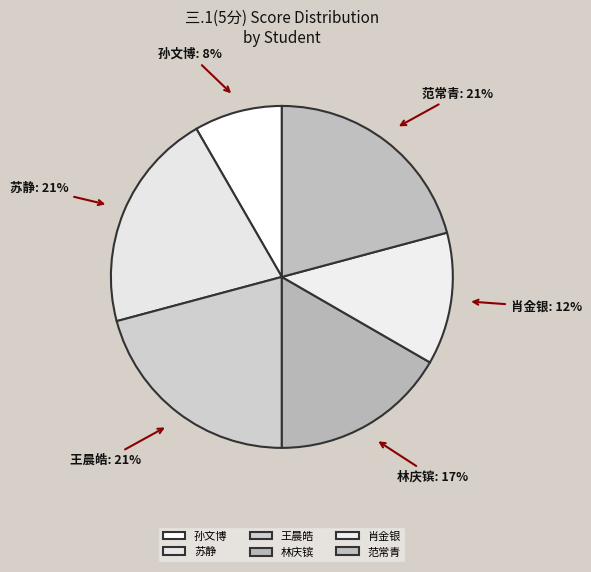

Does any single category account for the majority?

No